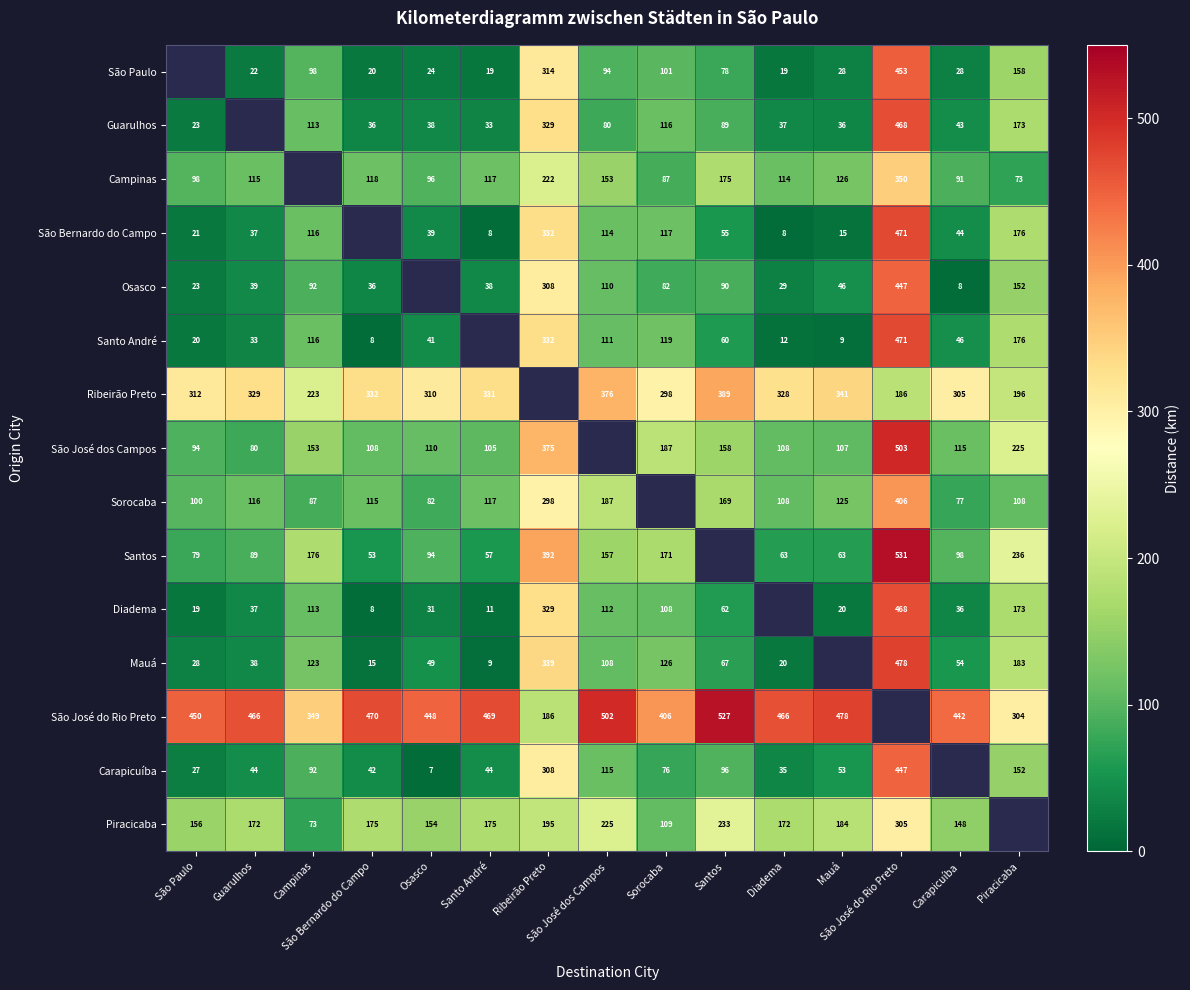

What is the maximum value for Campinas?

350.0